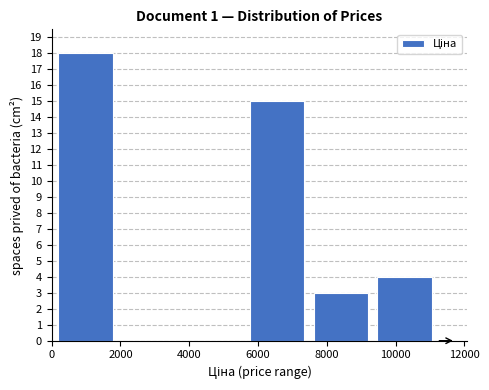

How tall is the bar that spans 5600 to 7400 on the x-axis? Neither the bar edges nor the heights are printed on the chart, so give them approximately, as read against the axes.

15